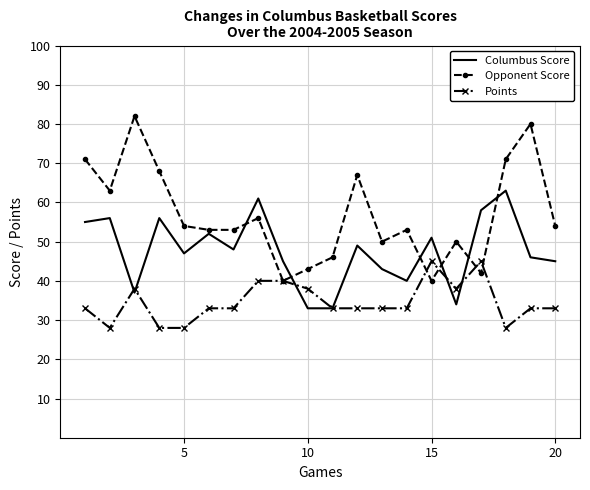

Rank the series by their average value, from lowest to highest.

Points, Columbus Score, Opponent Score